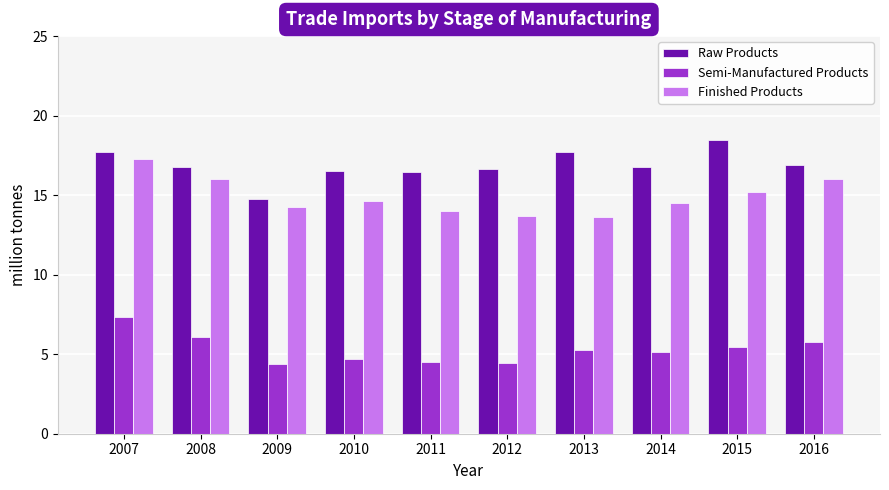

Which series has the largest total across all categories?

Raw Products